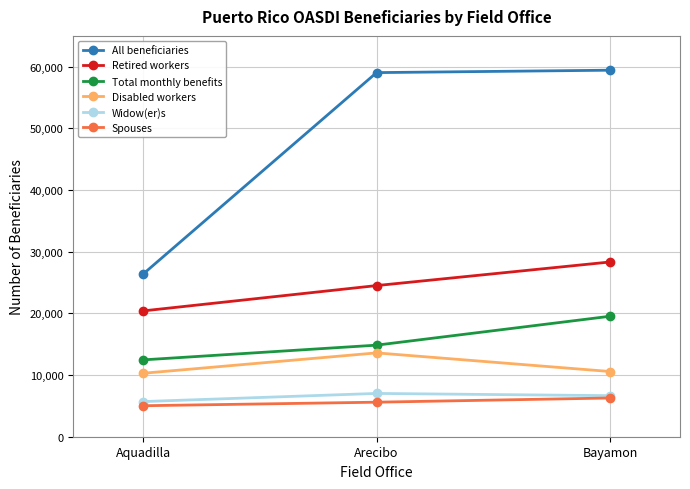

The Retired workers series shows 8597 at Aquadilla. True or false?

False